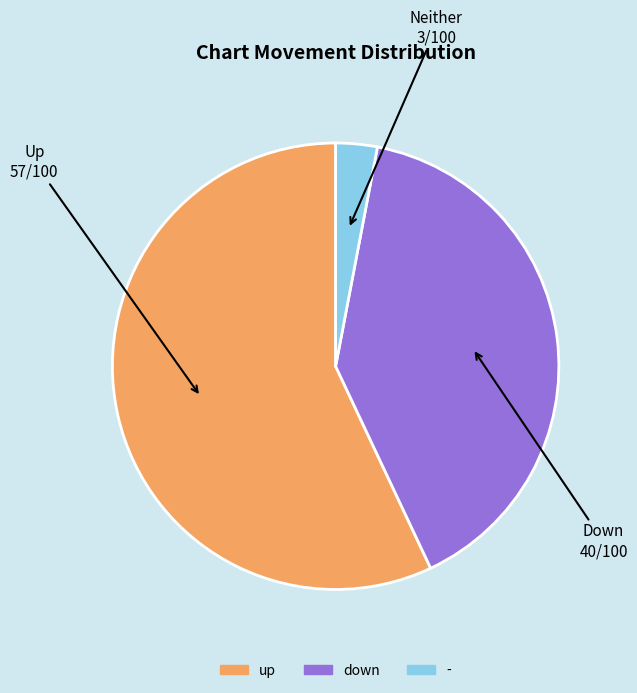

Rank the categories by value from lowest to highest.

-, down, up